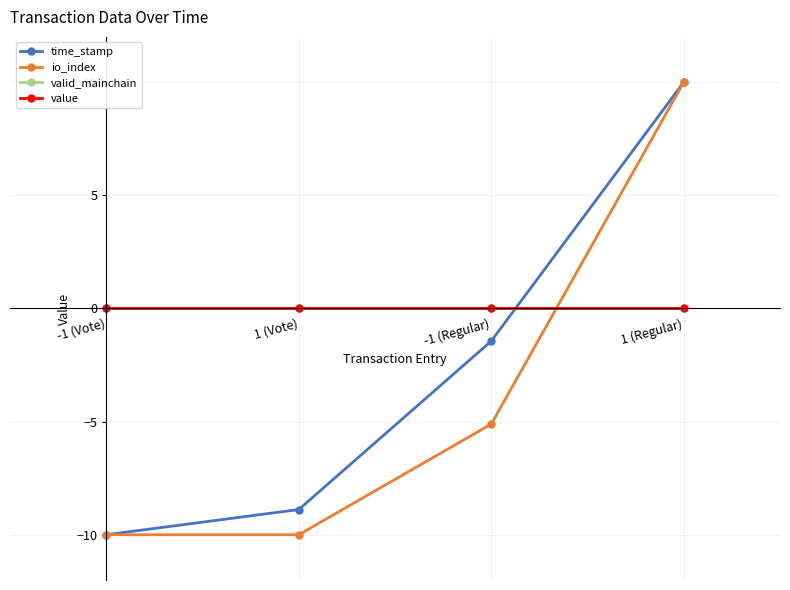

At how many categories does at least one series exceed -8?

4